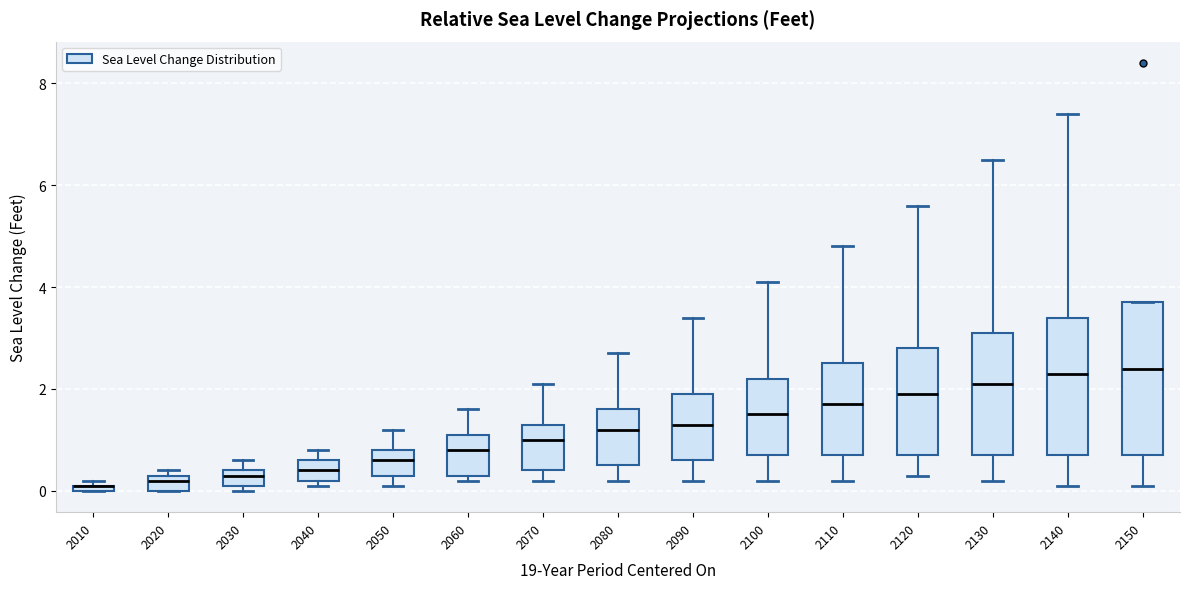

Which box is the tallest, from its lower edge to its upper edge?

2150